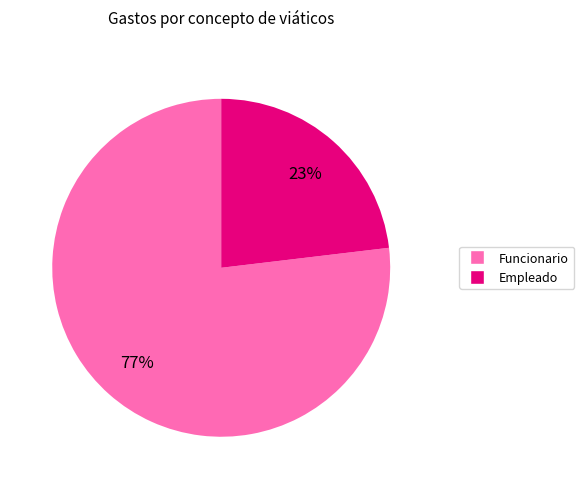

Approximately how many times larger is the value at Funcionario compared to Empleado?

3.3